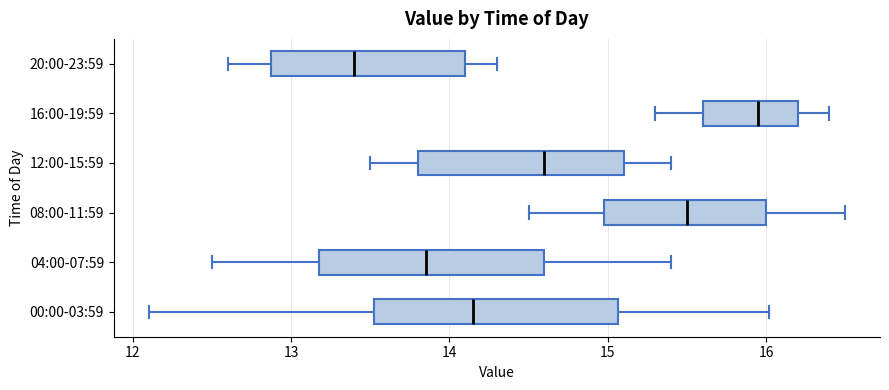

Reading bottom to top, read every box against the x-axis: the position of its median line, the range the box covers, and the ends of its whiskers. The values are not printed on the chart, so give them approximately, as read against the axis.

00:00-03:59: median 14.2, box 13.5 to 15.1, whiskers 12.1 to 16.0
04:00-07:59: median 13.9, box 13.2 to 14.6, whiskers 12.5 to 15.4
08:00-11:59: median 15.5, box 15.0 to 16.0, whiskers 14.5 to 16.5
12:00-15:59: median 14.6, box 13.8 to 15.1, whiskers 13.5 to 15.4
16:00-19:59: median 16.0, box 15.6 to 16.2, whiskers 15.3 to 16.4
20:00-23:59: median 13.4, box 12.9 to 14.1, whiskers 12.6 to 14.3